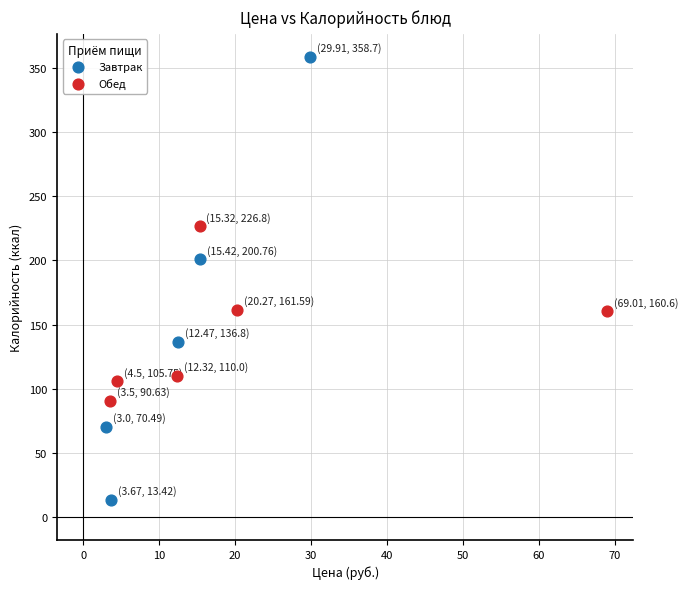

Which series reaches the minimum Y coordinate?

Завтрак